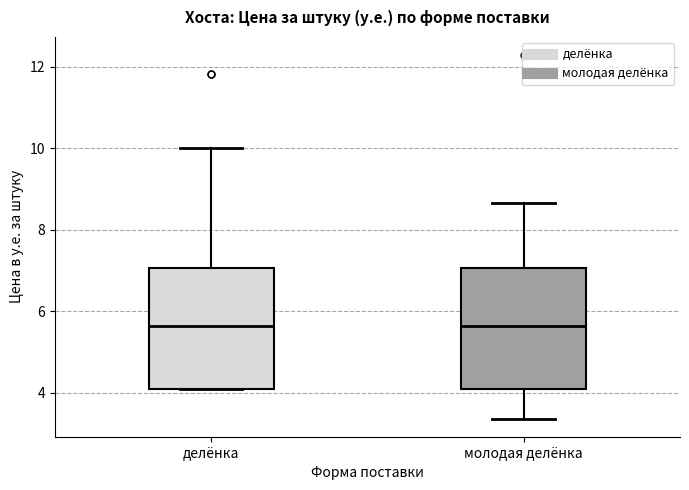

Reading left to right, transcribe this box plot: for each box, give where its median line is, the range the box spans, and where its two whiskers end, as read against the y-axis. The values are not printed on the chart, so give them approximately, as read against the axis.

делёнка: median 5.6, box 4.2 to 7.0, whiskers 4.2 to 10.0
молодая делёнка: median 5.6, box 4.2 to 7.0, whiskers 3.4 to 8.6